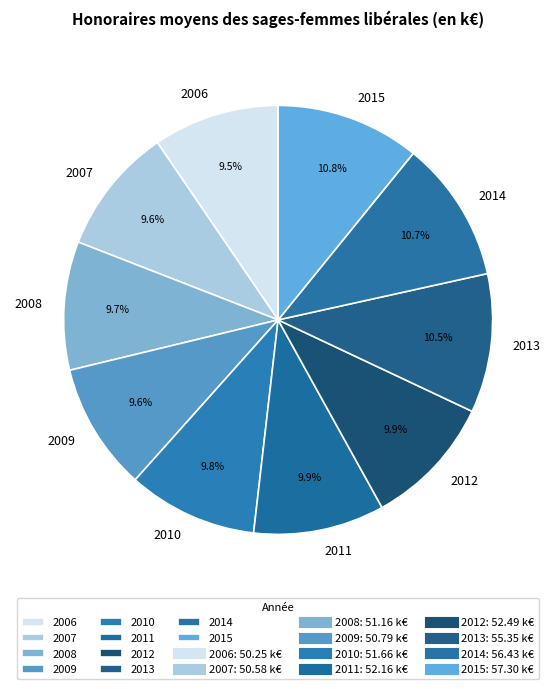

To the nearest percent, what is the average slice percentage?

10%